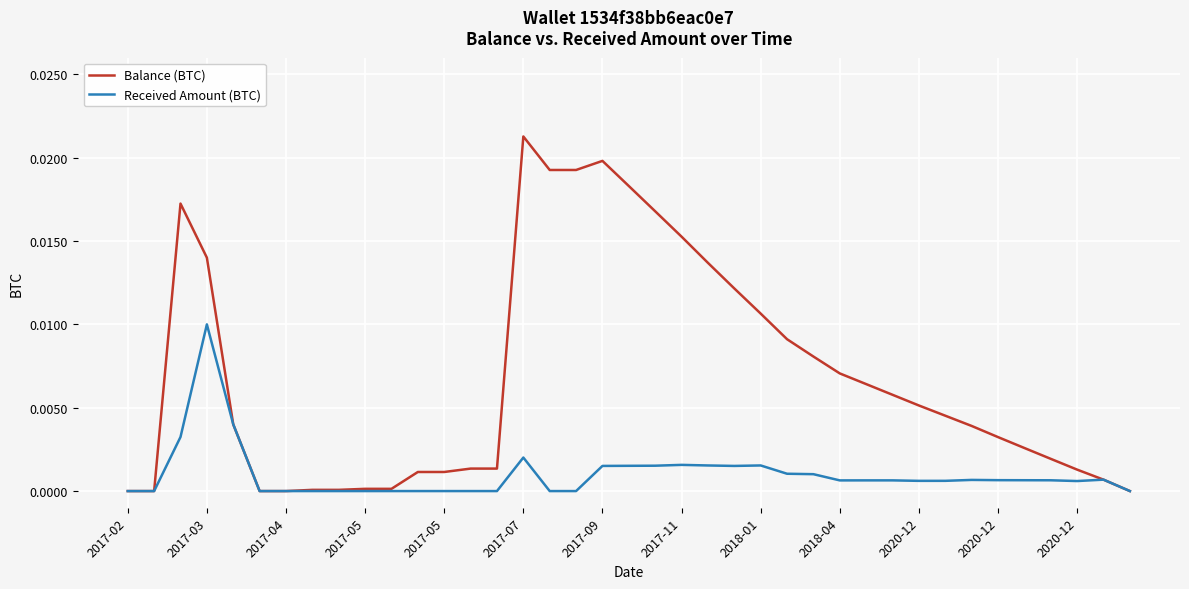

Which series has the widest spread of values?

Balance (BTC)